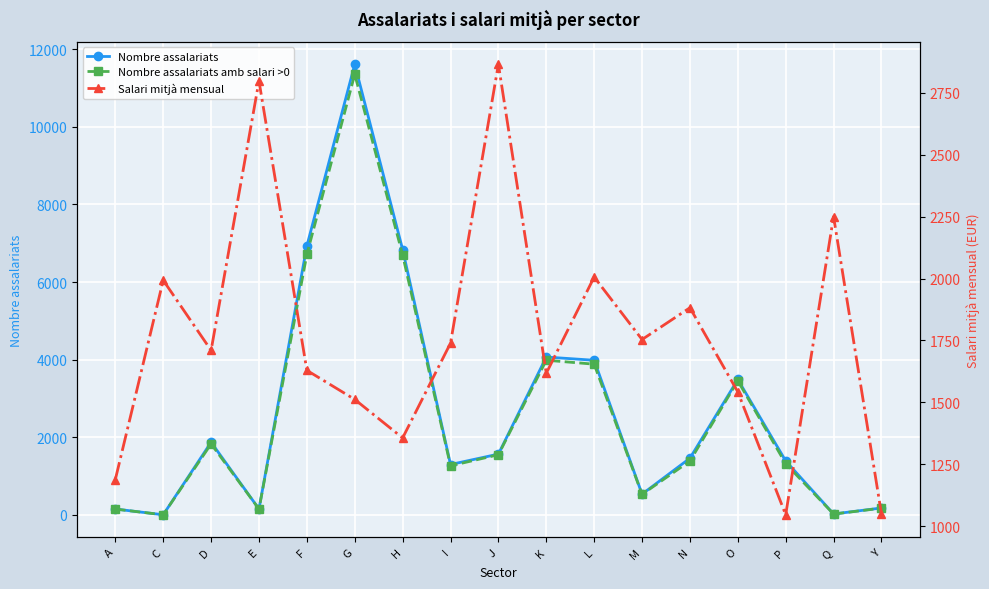

At which category does the chart reach its minimum across all series?

C